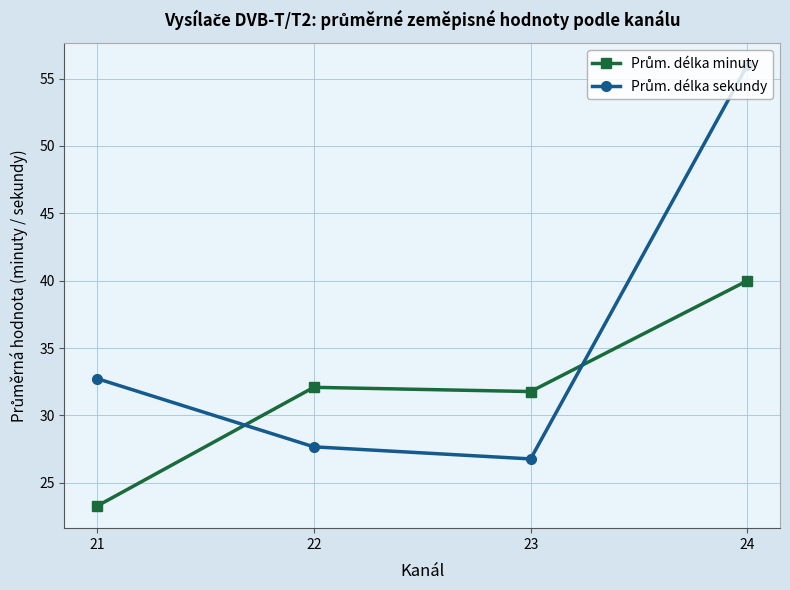

At which category is the sum across all series the highest?

24